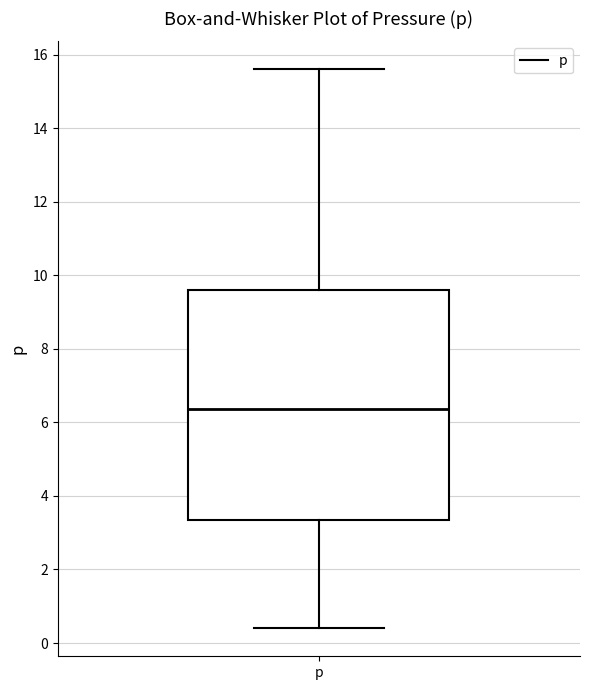

Read this box plot against the y-axis: the position of the median line, the range covered by the box, and the ends of both whiskers. The values are not printed on the chart, so give them approximately, as read against the axis.

median 6.4, box 3.4 to 9.6, whiskers 0.4 to 15.6